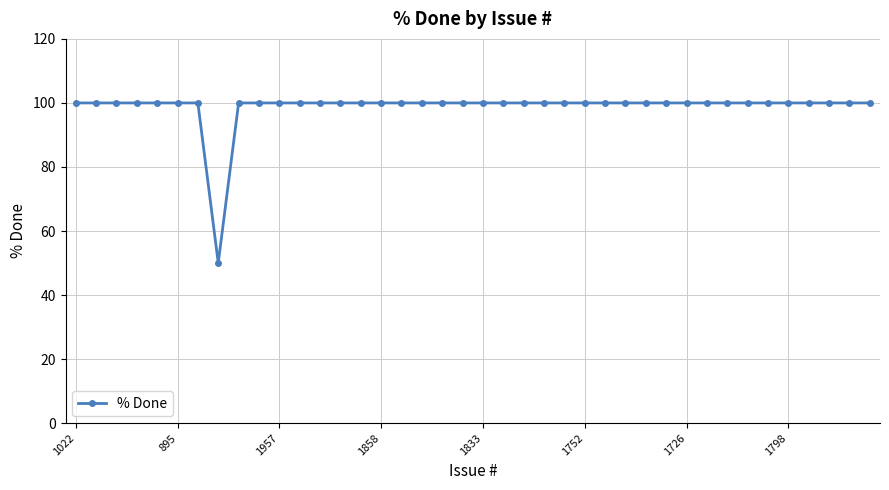

What is the minimum value shown in the chart?

50